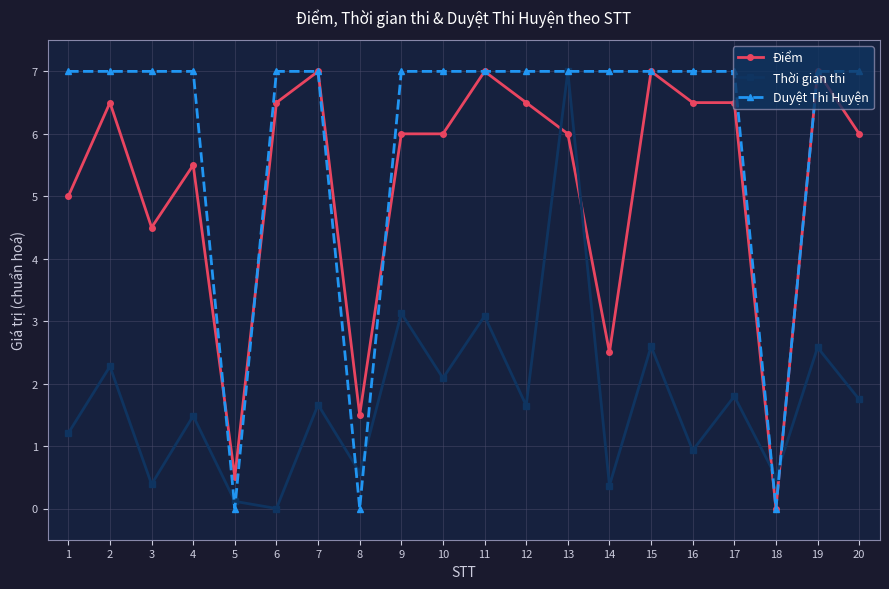

What is the approximate value of Thời gian thi at 4?

1.5